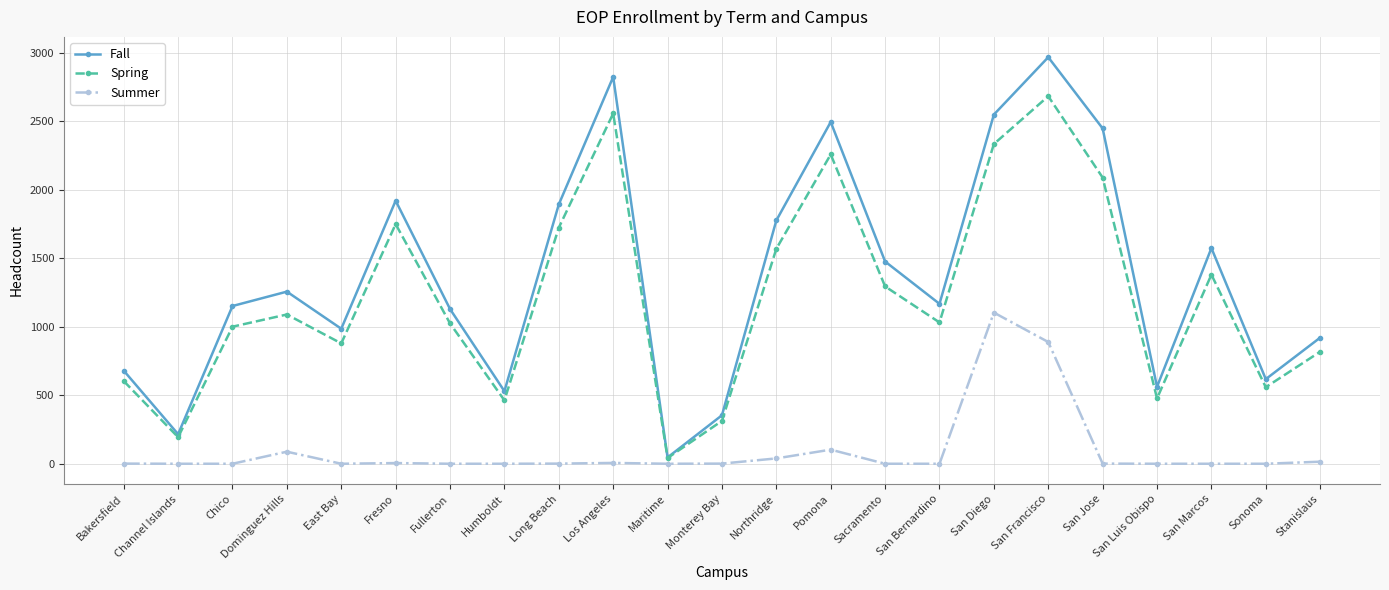

How many series are shown in this chart?

3